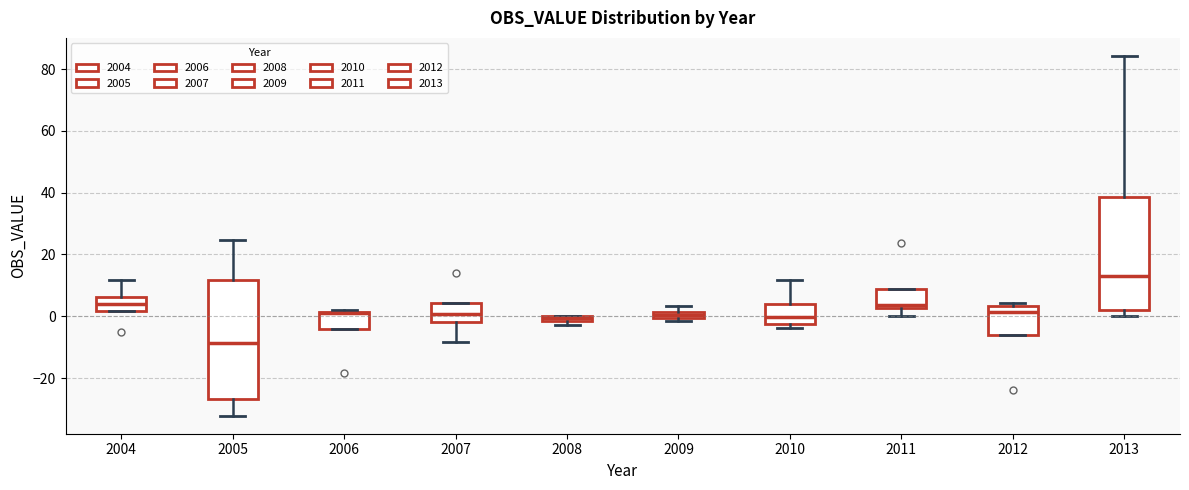

Where is the lower edge of the box at x = 2011 on the y-axis? The values are not printed on the chart, so give them approximately, as read against the axis.

2